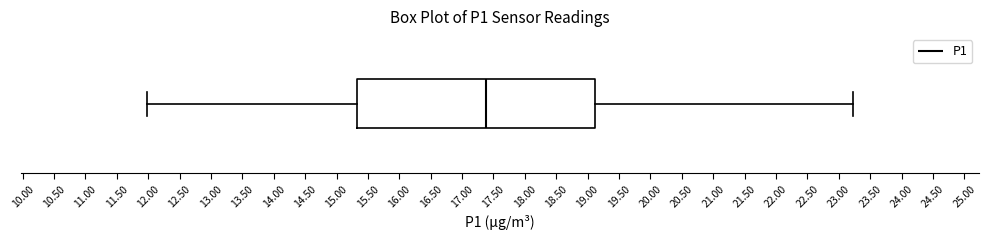

Transcribe this box plot: give where the median line is, the range the box spans, and where the two whiskers end, as read against the x-axis. The values are not printed on the chart, so give them approximately, as read against the axis.

median 17.40, box 15.30 to 19.10, whiskers 12.00 to 23.25